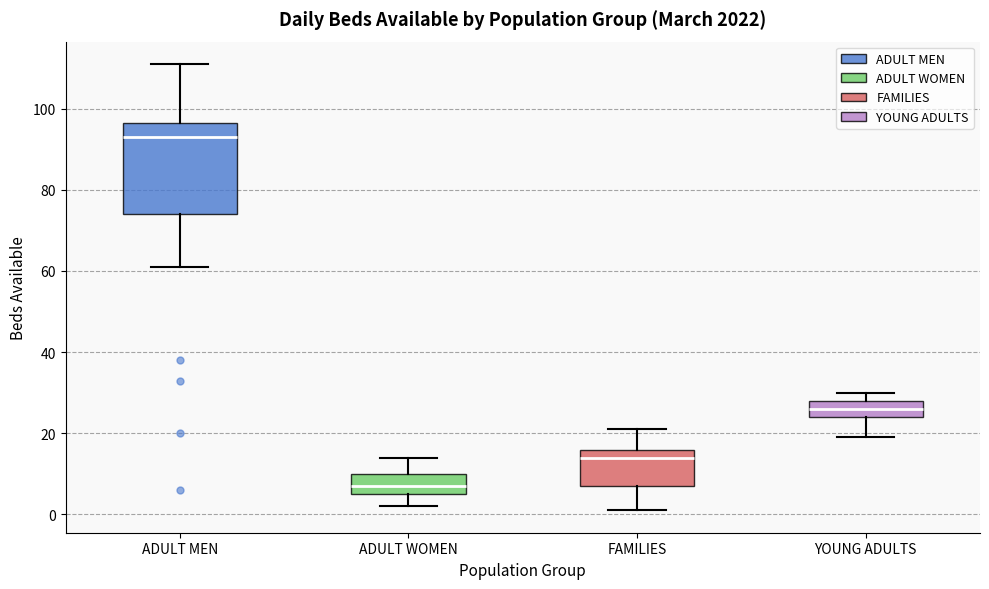

Reading left to right, read every box against the y-axis: the position of its median line, the range the box covers, and the ends of its whiskers. The values are not printed on the chart, so give them approximately, as read against the axis.

ADULT MEN: median 94, box 74 to 96, whiskers 62 to 112
ADULT WOMEN: median 8, box 6 to 10, whiskers 2 to 14
FAMILIES: median 14, box 8 to 16, whiskers 2 to 22
YOUNG ADULTS: median 26, box 24 to 28, whiskers 20 to 30